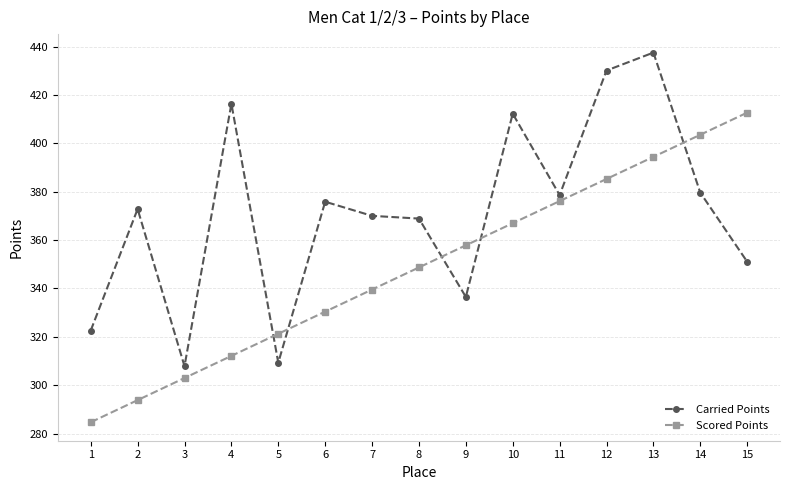

Where do Carried Points and Scored Points first cross each other?

4 and 5